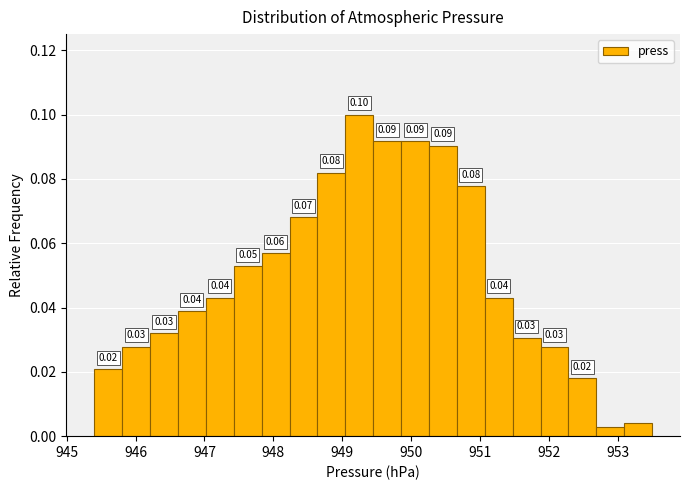

Which range on the x-axis has the tallest bar?

949.0 to 949.5